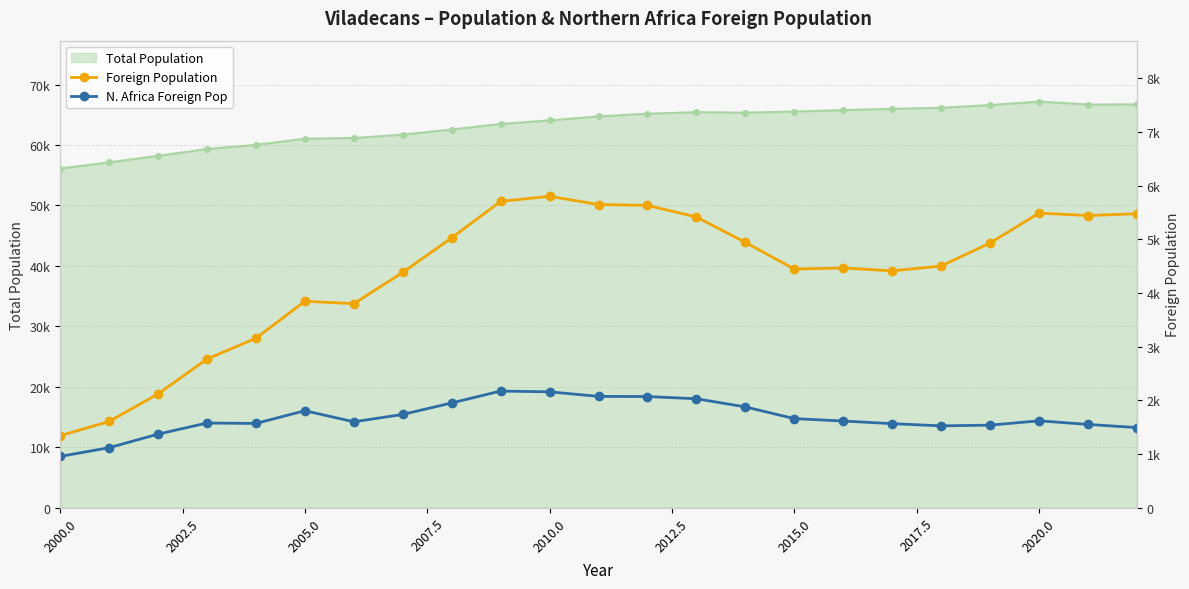

How many values in the N. Africa Foreign Pop series exceed 1613?

11